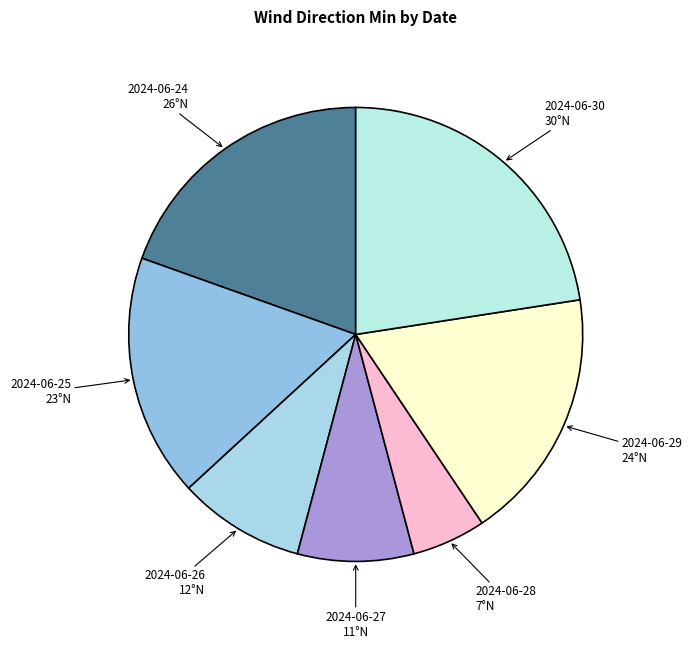

How many slices are in this pie chart?

7